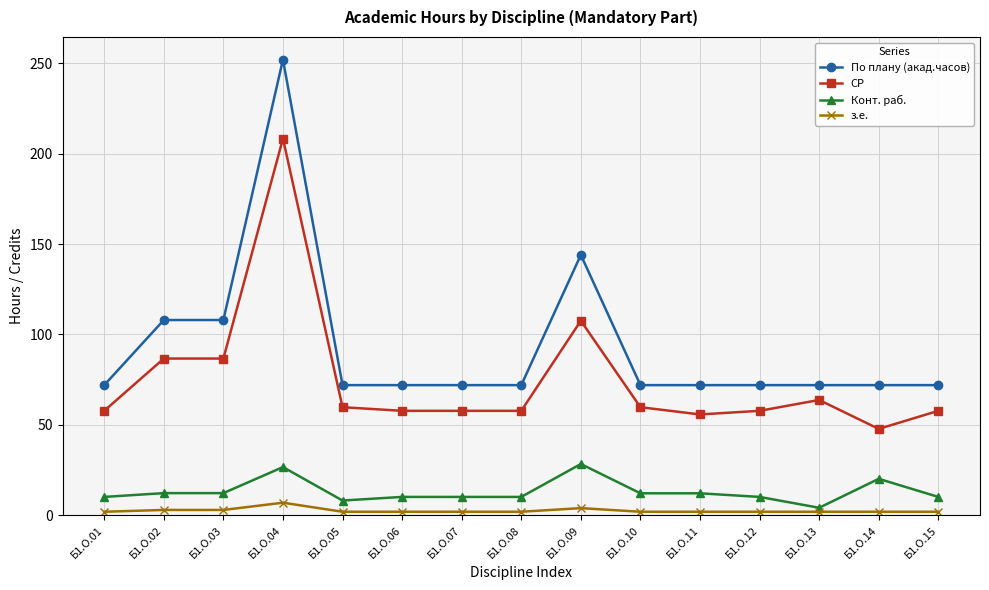

What is the value of the з.е. point at the 7th from the left?

2.0